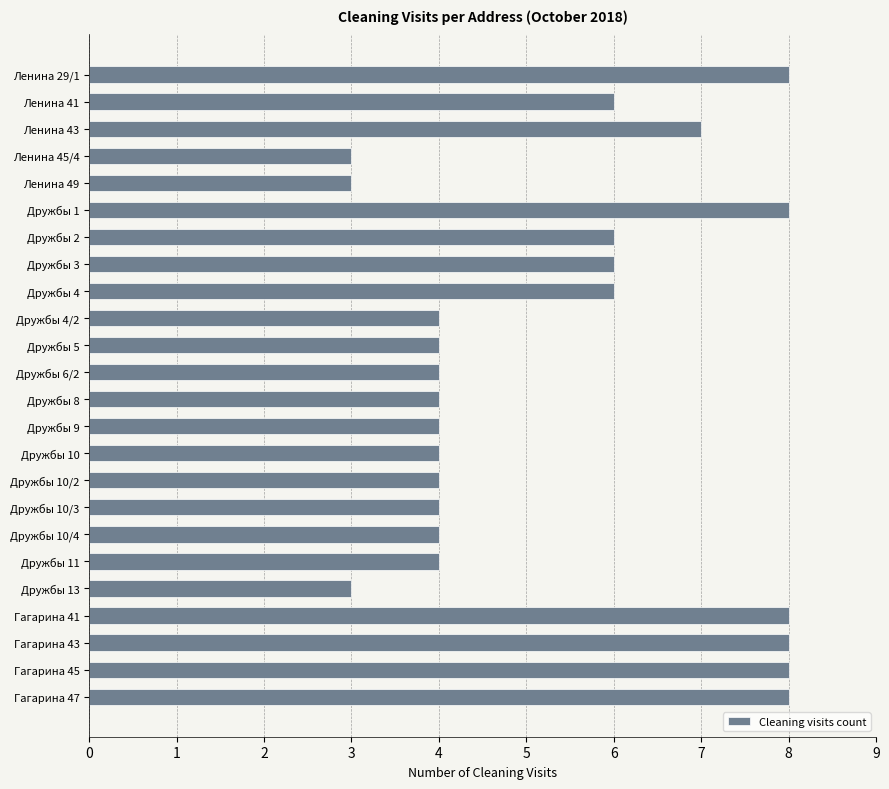

Count the number of categories in the chart.

24